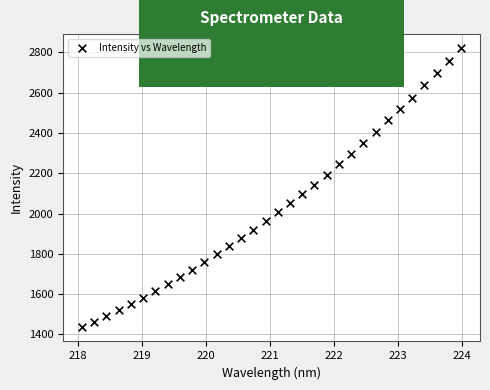

What is the range of X values (max minus min)?

5.9